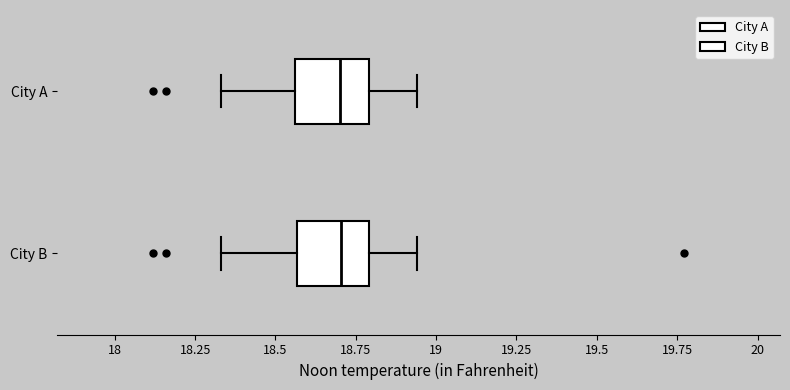

Where is the right edge of the box for City B on the x-axis? The values are not printed on the chart, so give them approximately, as read against the axis.

18.80